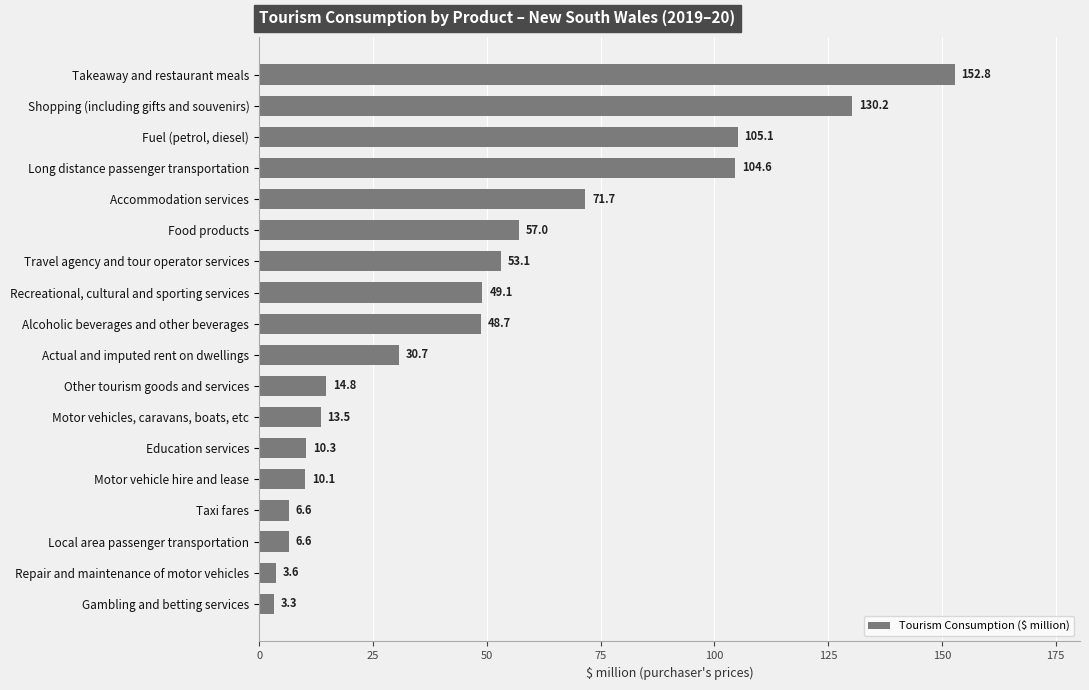

What is the average value?

48.4